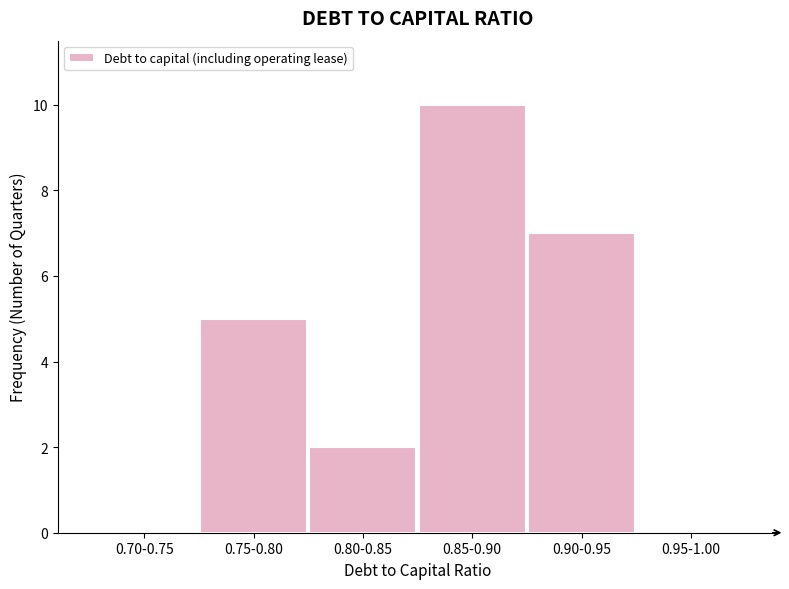

Reading left to right, list all the values displayed in this chart.

0.70-0.75=0	0.75-0.80=5	0.80-0.85=2	0.85-0.90=10	0.90-0.95=7	0.95-1.00=0